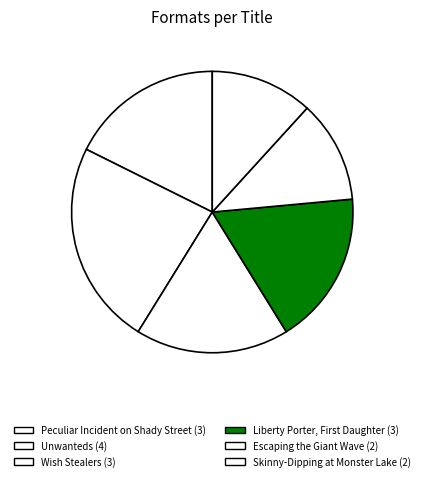

How many segments does this pie chart have?

6